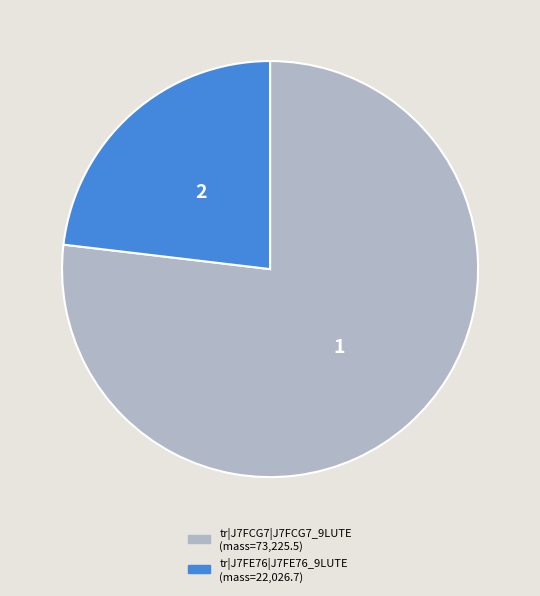

Is there a majority slice in this chart?

Yes